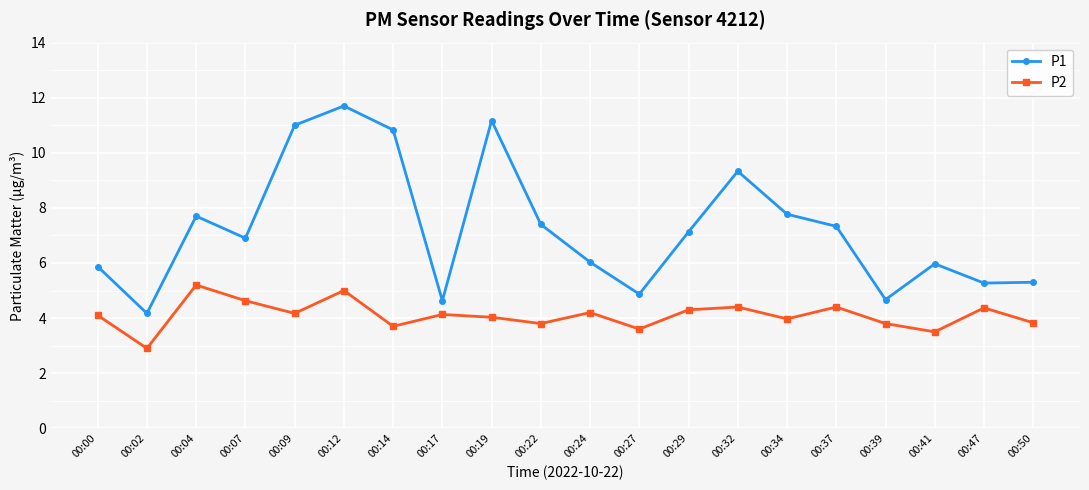

What is the spread (max minus min) of values at 00:00?

1.8